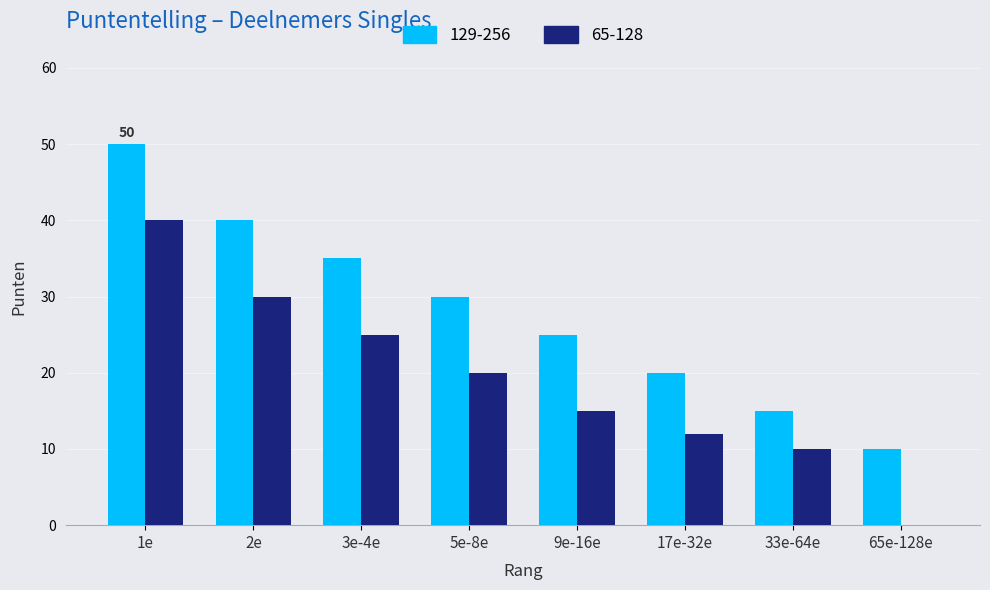

What is the total value across all series at 3e-4e?

60